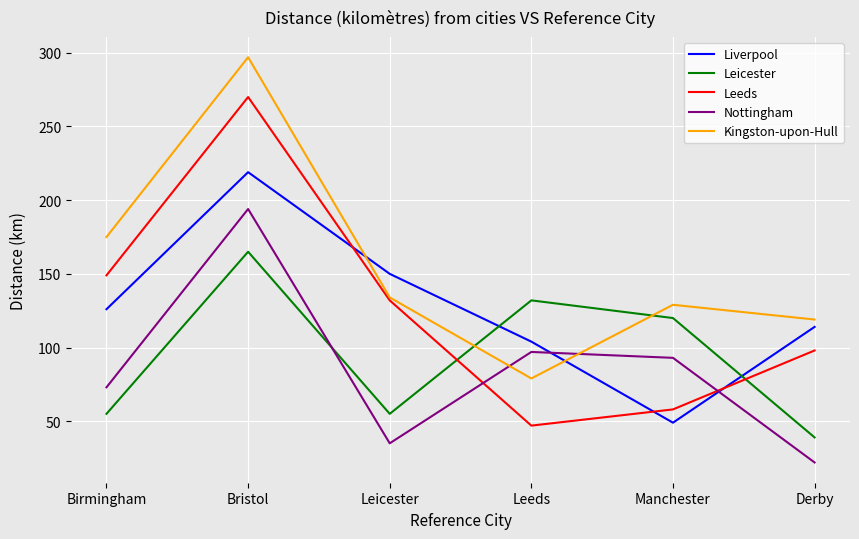

At how many categories does at least one series exceed 114?

6